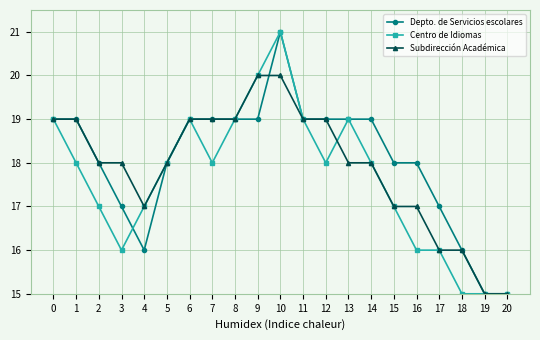

What is the difference between the maximum and minimum values in the Subdirección Académica series?

5